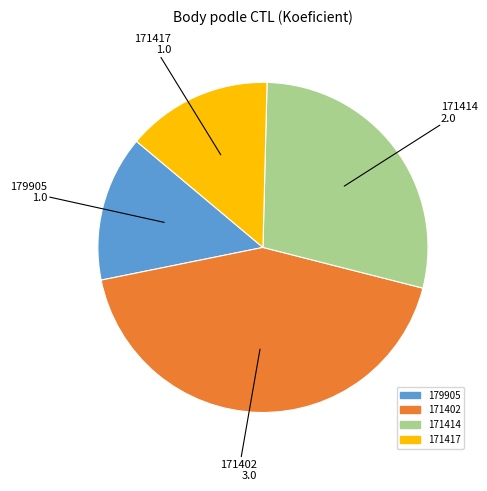

What is the largest slice in the pie chart?

171402